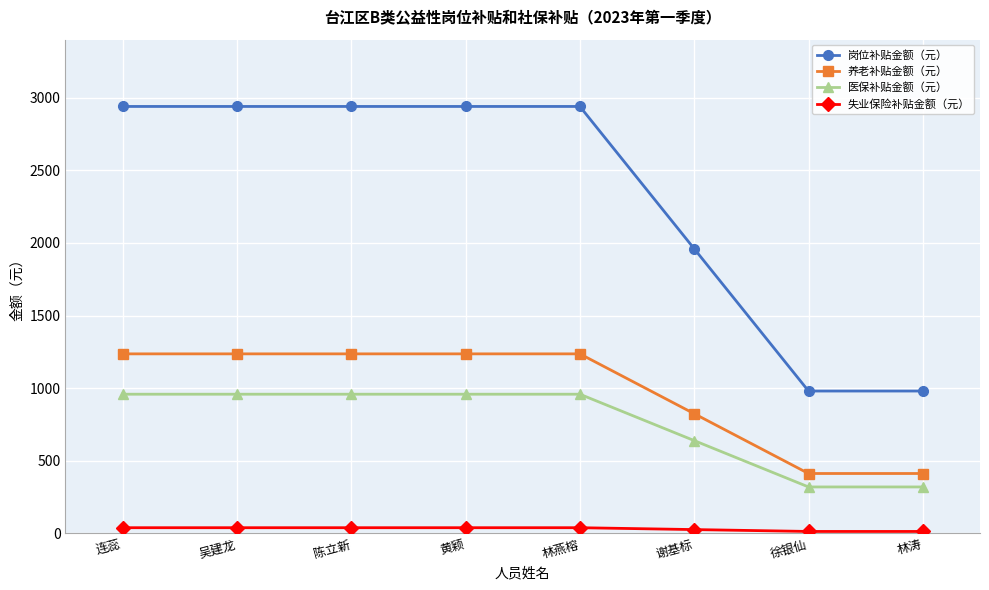

True or false: 医保补贴金额（元） and 失业保险补贴金额（元） intersect in this chart.

False